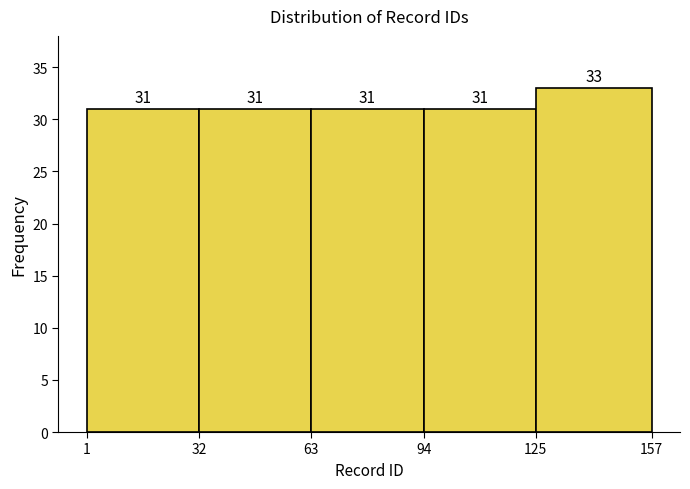

Reading left to right, transcribe this chart: for each bar, give the range it covers on the x-axis and its height.

1 to 32: 31
32 to 63: 31
63 to 94: 31
94 to 125: 31
125 to 157: 33